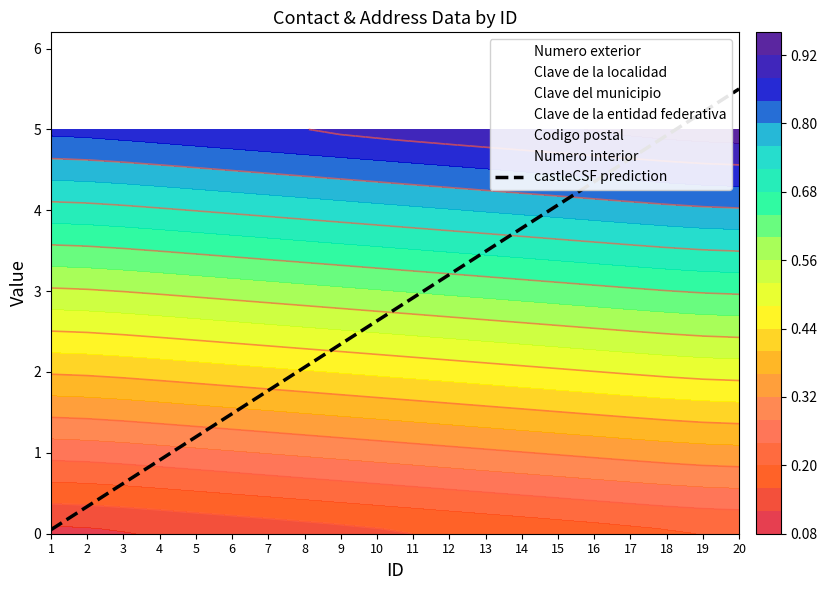

Which label corresponds to the smallest value in the chart?

1